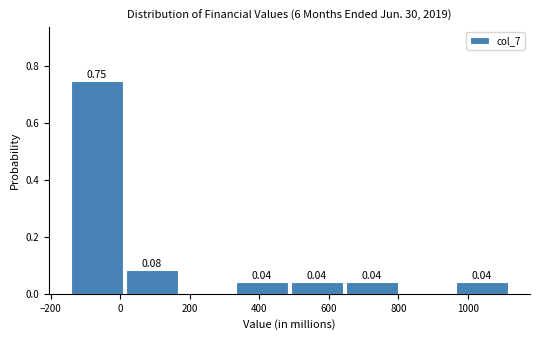

Over which range of the x-axis is the bar tallest?

-140 to 20